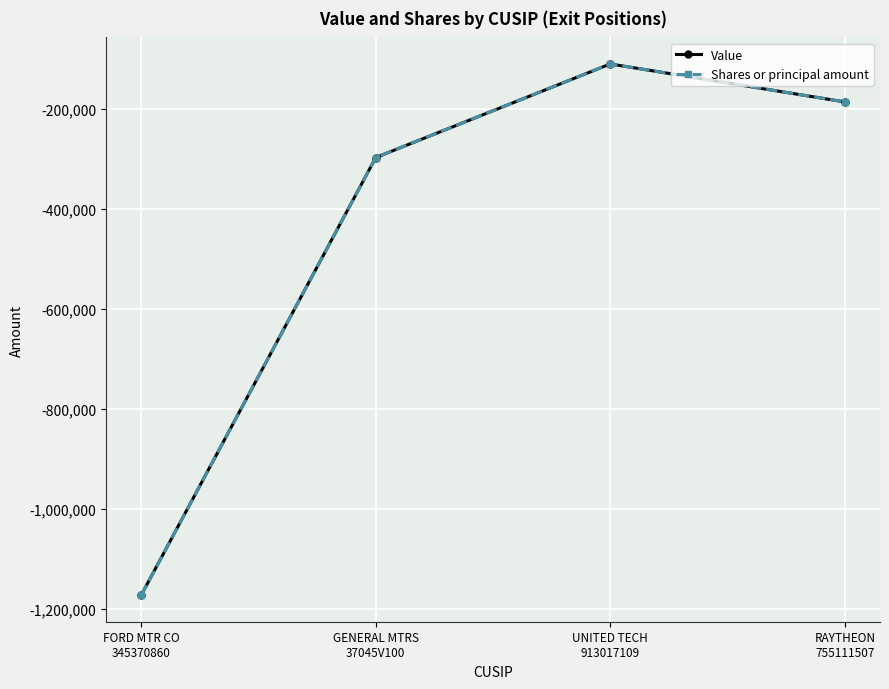

True or false: Shares or principal amount and Value cross at least once.

False